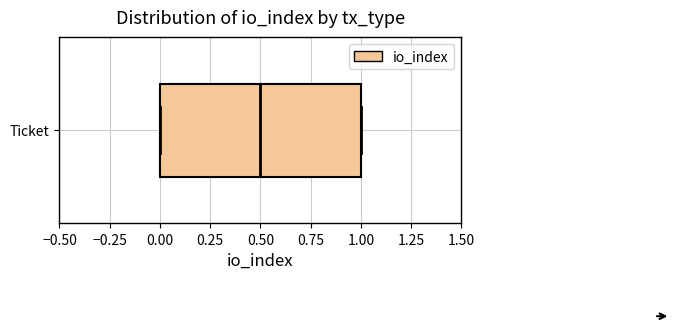

Where is the left edge of the box for Ticket on the x-axis? The values are not printed on the chart, so give them approximately, as read against the axis.

0.0